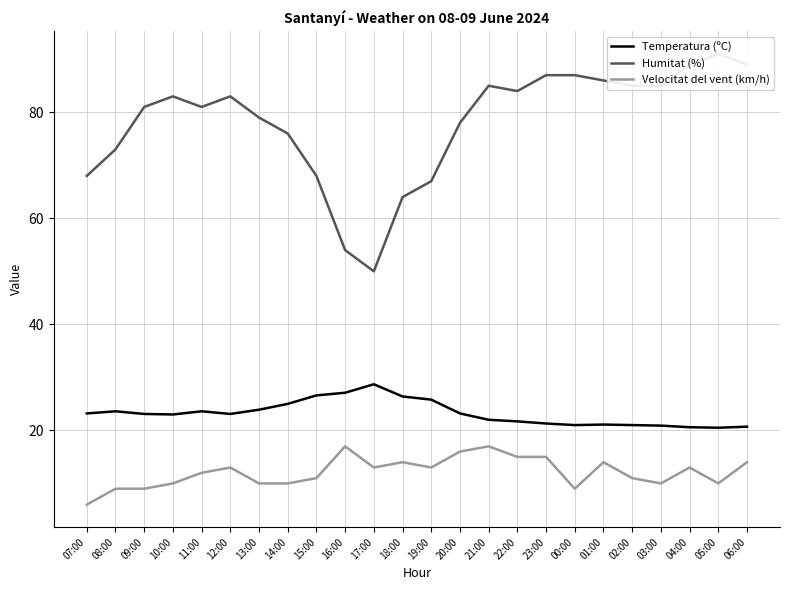

What is the sum of the Velocitat del vent (km/h) values at 12:00 and 20:00?

29.0